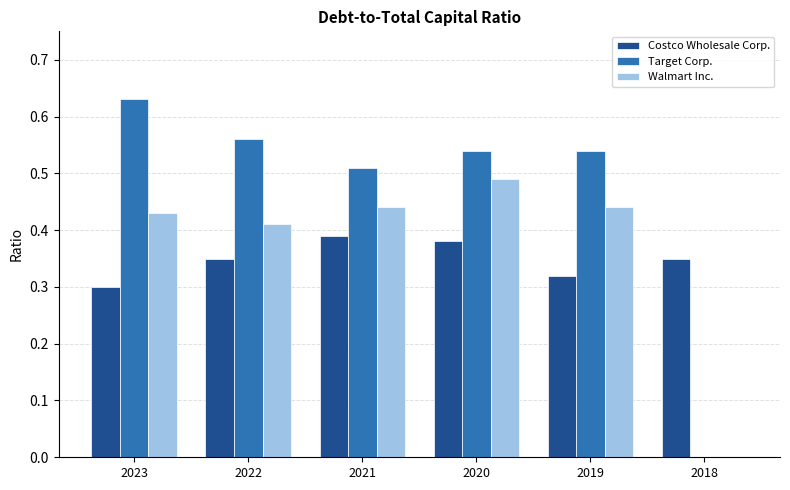

Which category has the highest value in the Target Corp. series?

2023